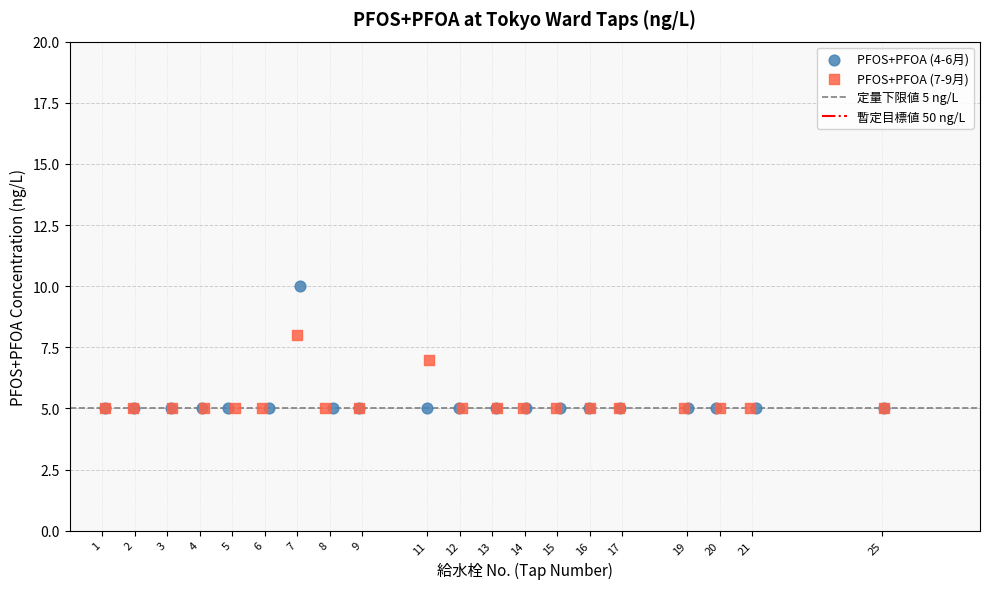

Which series reaches the maximum Y coordinate?

PFOS+PFOA (4-6月)